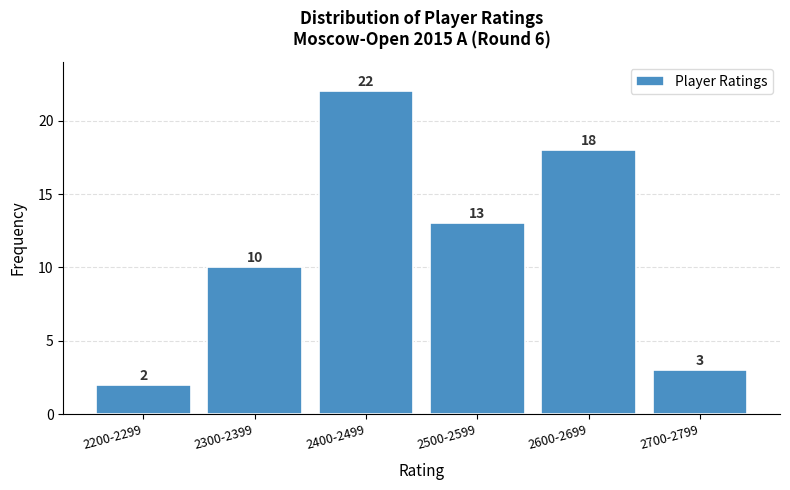

Reading left to right, what are all the values shown in this chart?

2	10	22	13	18	3